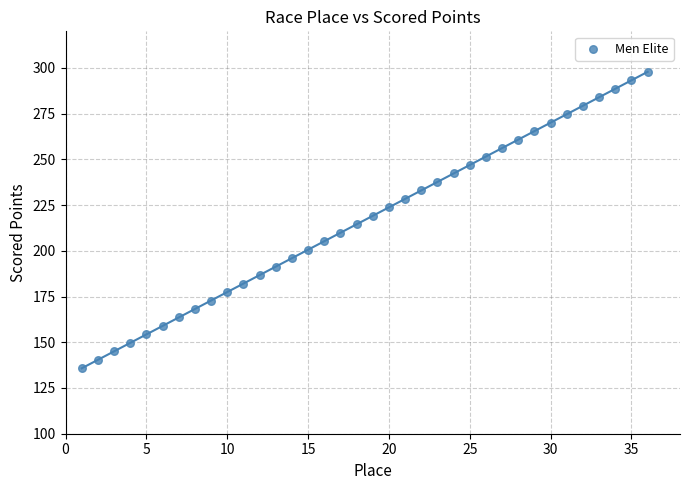

What is the range of Y values (max minus min)?

162.1